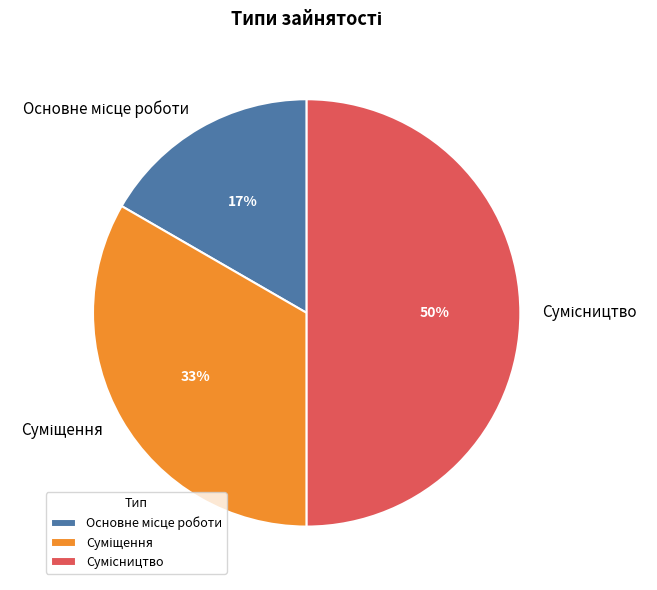

How many segments does this pie chart have?

3